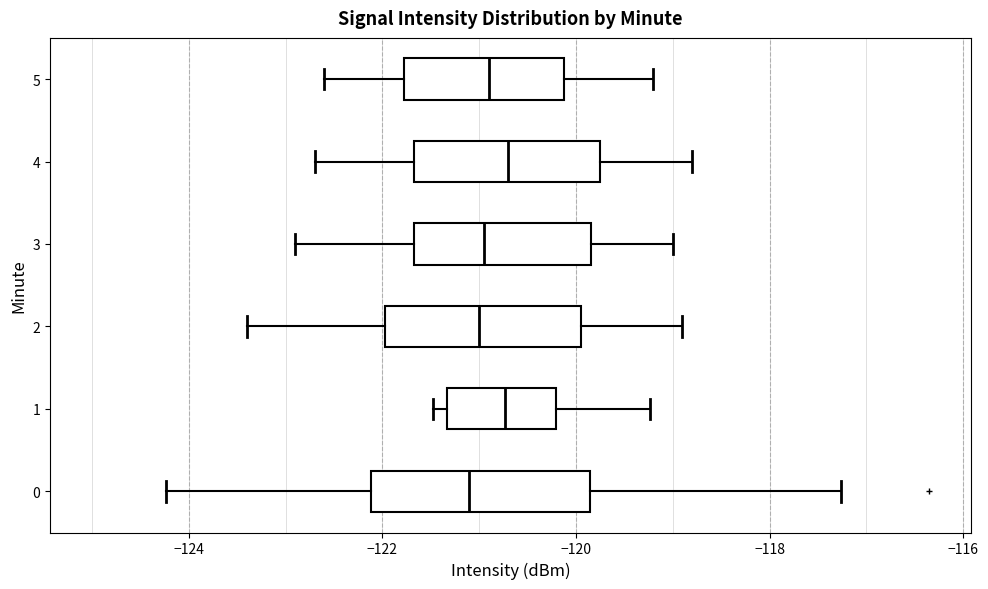

Where is the right edge of the box at y = 3 on the x-axis? The values are not printed on the chart, so give them approximately, as read against the axis.

-119.8